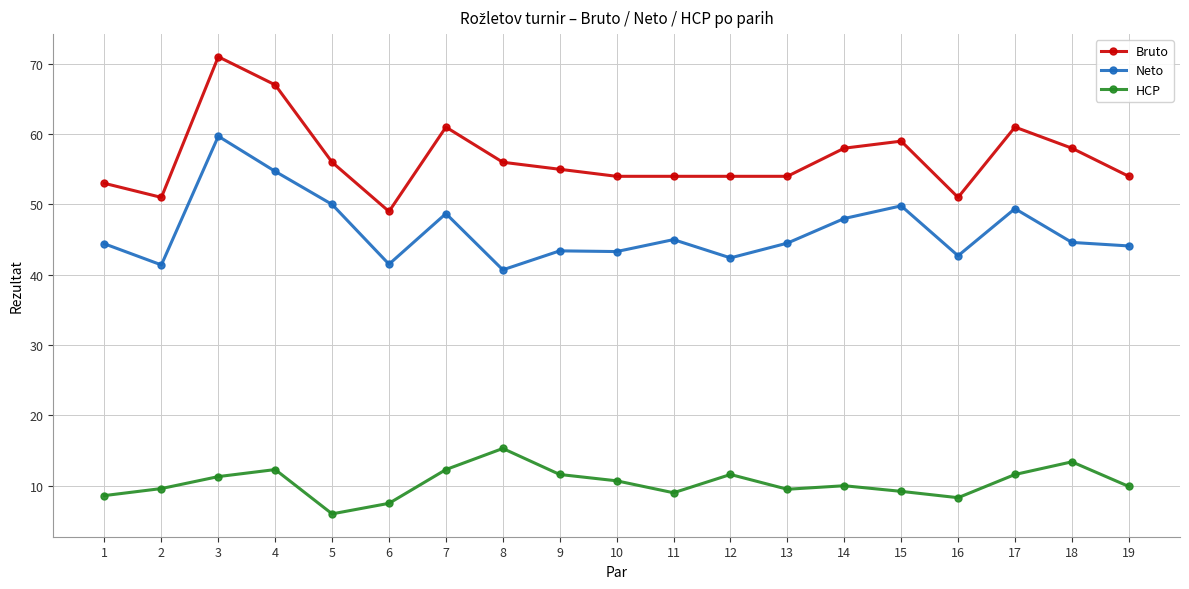

How many lines are shown in the chart?

3